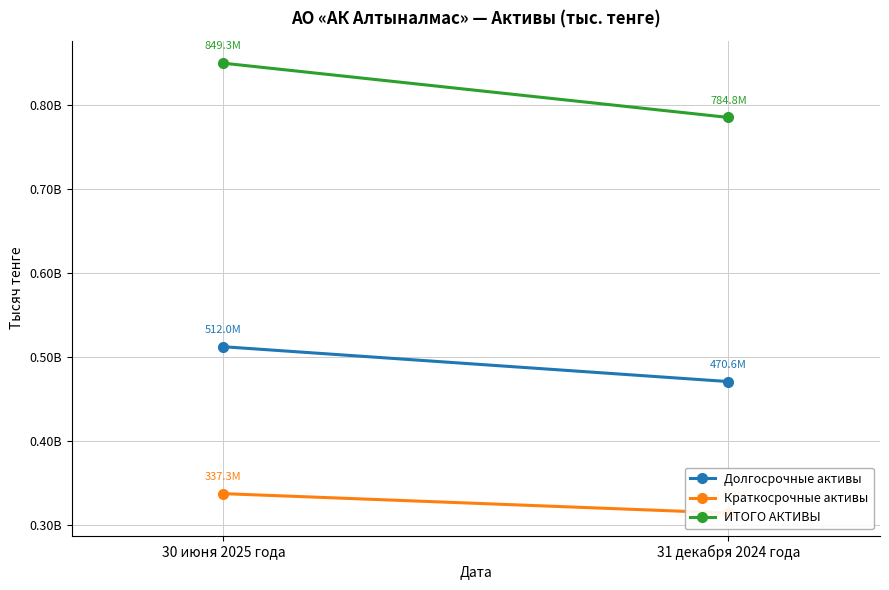

What is the value of the Краткосрочные активы point at the 2nd from the left?

314193742